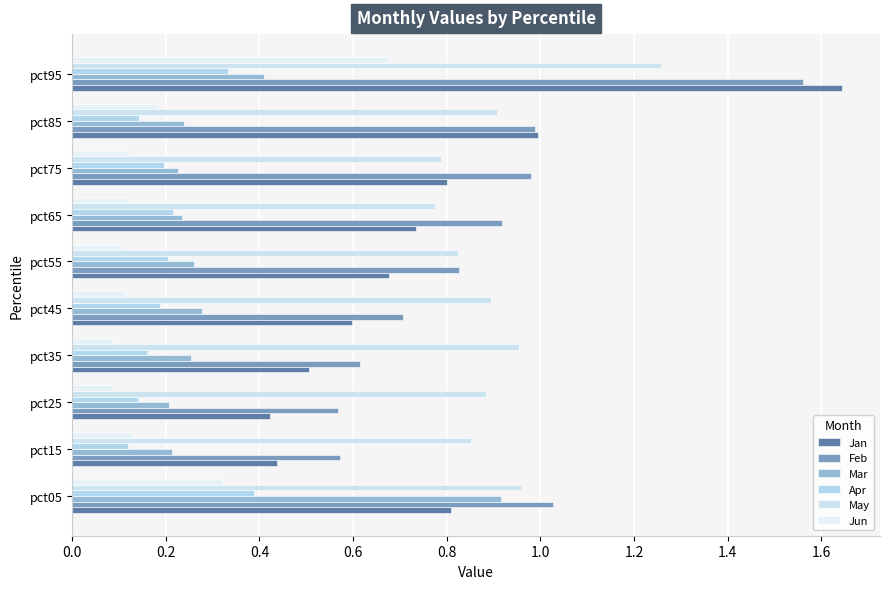

What are all the series names shown in the legend?

Jan, Feb, Mar, Apr, May, Jun